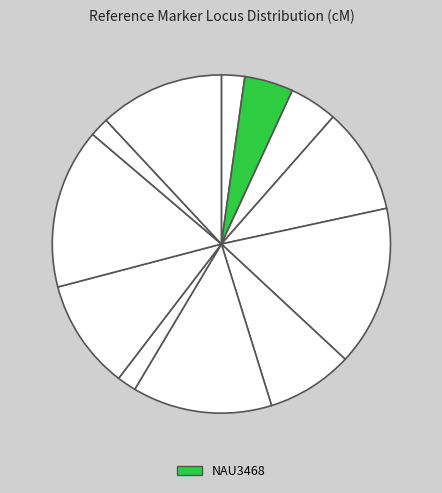

How many segments does this pie chart have?

12